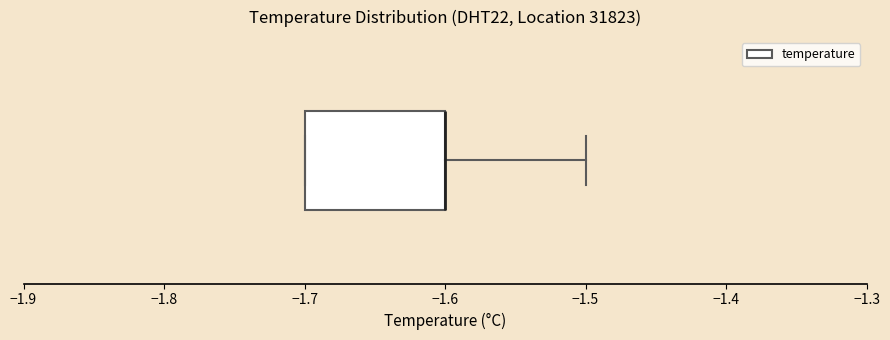

Read this box plot against the x-axis: the position of the median line, the range covered by the box, and the ends of both whiskers. The values are not printed on the chart, so give them approximately, as read against the axis.

median -1.6 (drawn on the box's right edge), box -1.7 to -1.6, whiskers -1.7 to -1.5